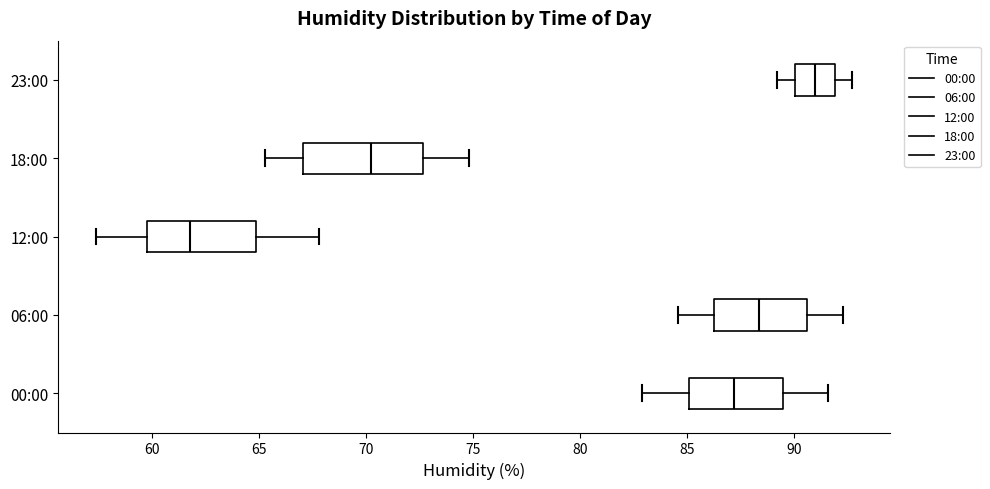

Which box has the furthest to the left median line?

12:00